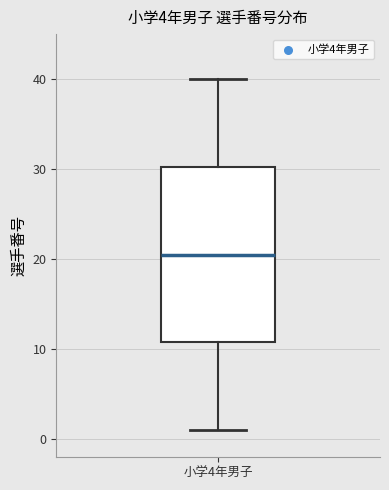

Read this box plot against the y-axis: the position of the median line, the range covered by the box, and the ends of both whiskers. The values are not printed on the chart, so give them approximately, as read against the axis.

median 21, box 11 to 30, whiskers 1 to 40